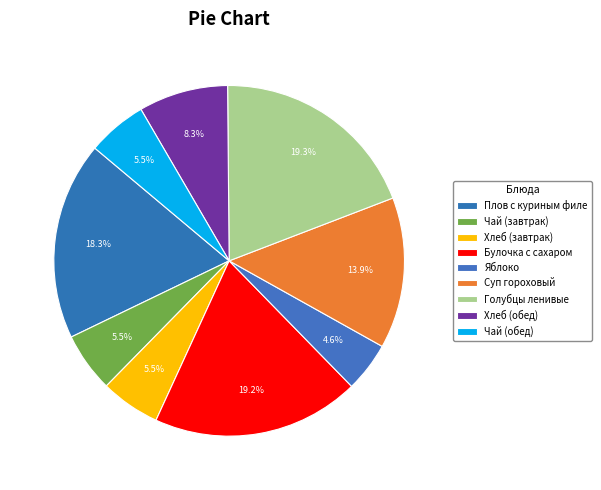

How many slices are in this pie chart?

9